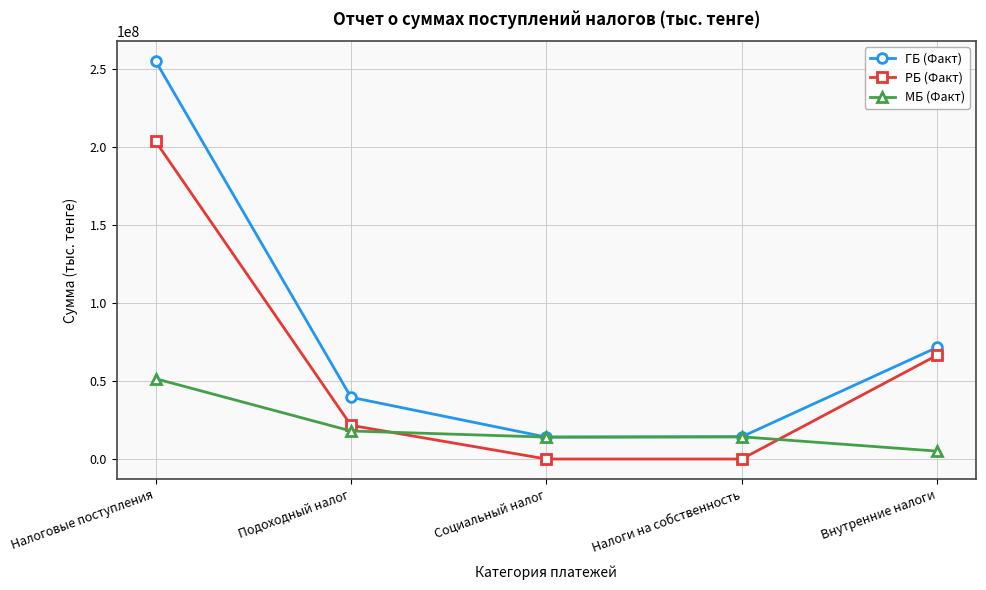

Which series has the widest spread of values?

ГБ (Факт)